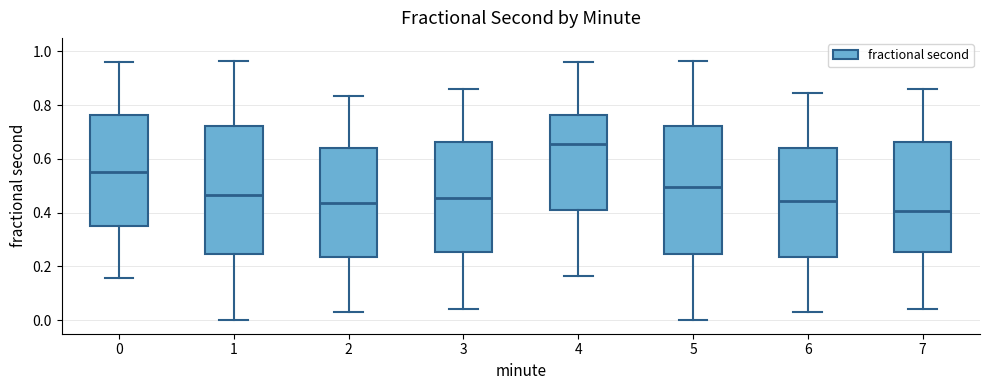

Which box's median line is the lowest?

7